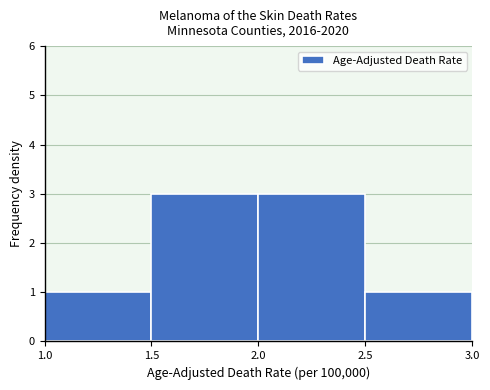

What is the height of the bar covering 2.5 to 3.0 on the x-axis? The values are not printed on the chart, so give them approximately, as read against the axis.

1